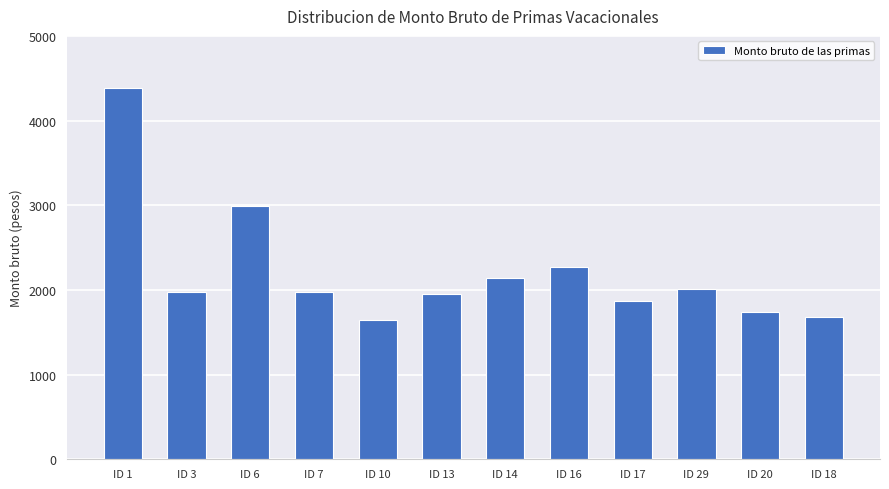

At which label is the value closest to 3016?

ID 6